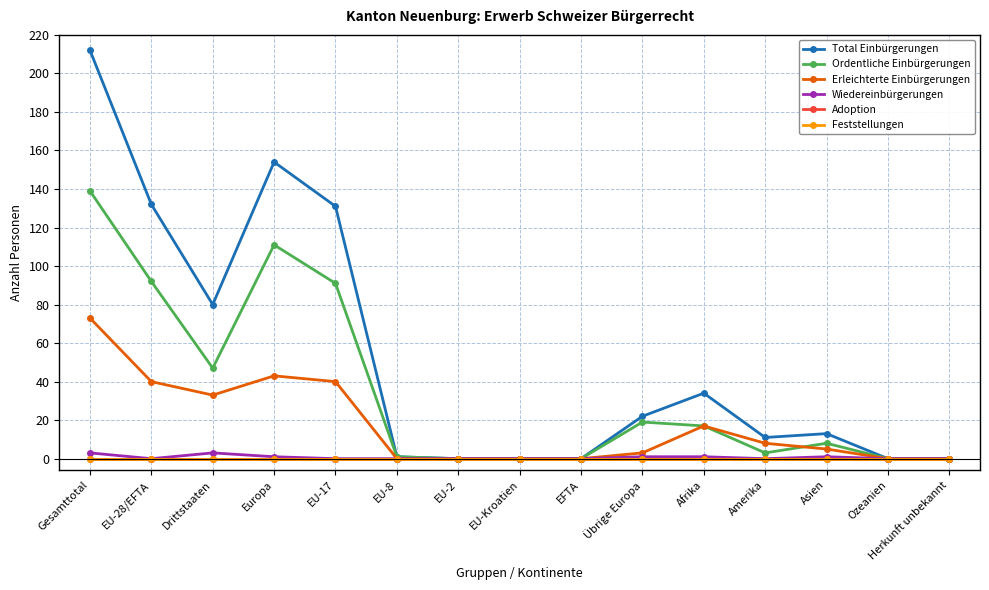

Reading left to right, what are all the values shown in this chart?

Total Einbürgerungen: 212	132	80	154	131	1	0	0	0	22	34	11	13	0	0
Ordentliche Einbürgerungen: 139	92	47	111	91	1	0	0	0	19	17	3	8	0	0
Erleichterte Einbürgerungen: 73	40	33	43	40	0	0	0	0	3	17	8	5	0	0
Wiedereinbürgerungen: 3	0	3	1	0	0	0	0	0	1	1	0	1	0	0
Adoption: 0	0	0	0	0	0	0	0	0	0	0	0	0	0	0
Feststellungen: 0	0	0	0	0	0	0	0	0	0	0	0	0	0	0